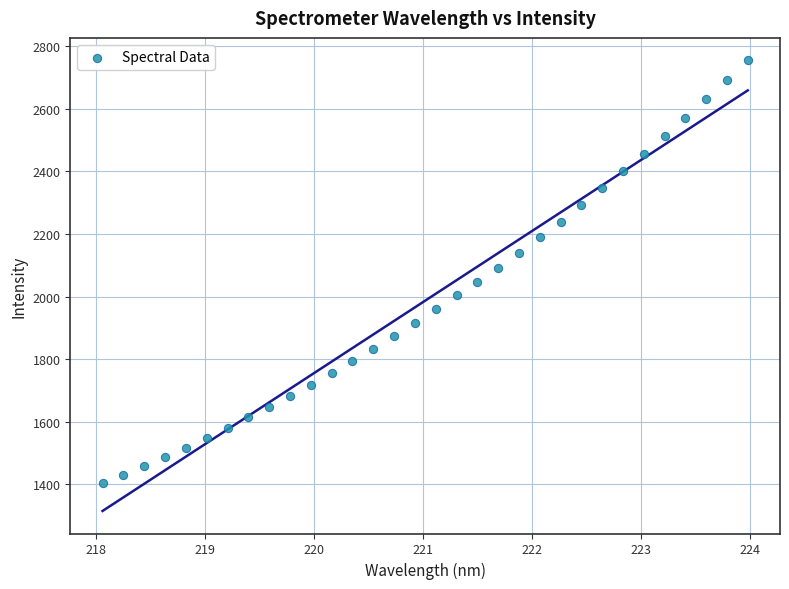

What is the range of X values (max minus min)?

5.9